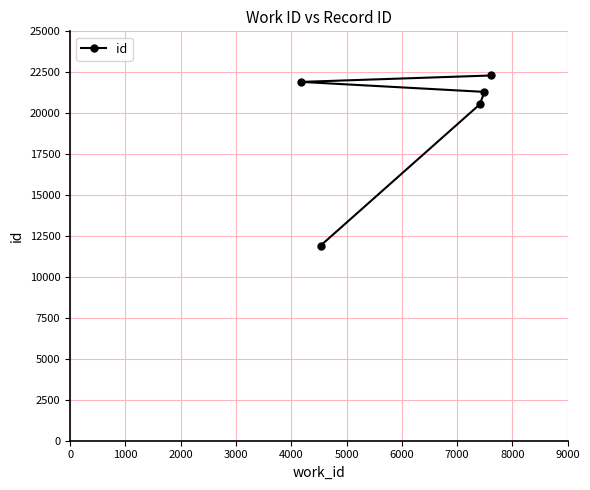

What is the difference between the maximum and minimum values?

10388